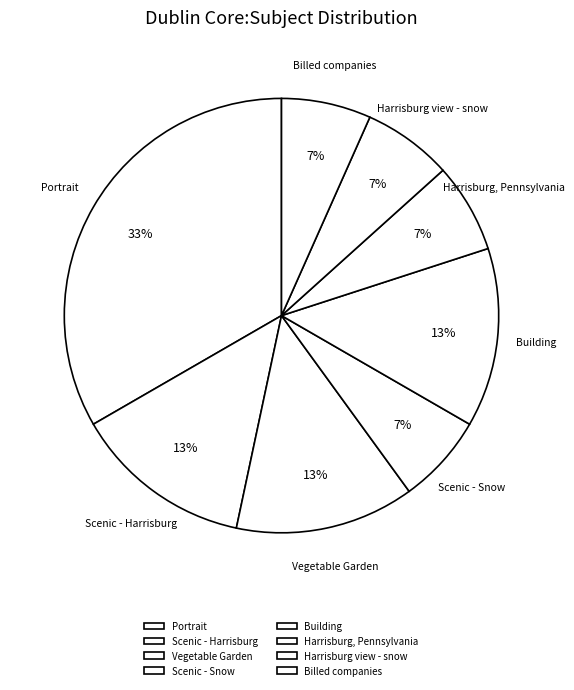

Approximately how many times larger is the value at Vegetable Garden compared to Portrait?

0.4